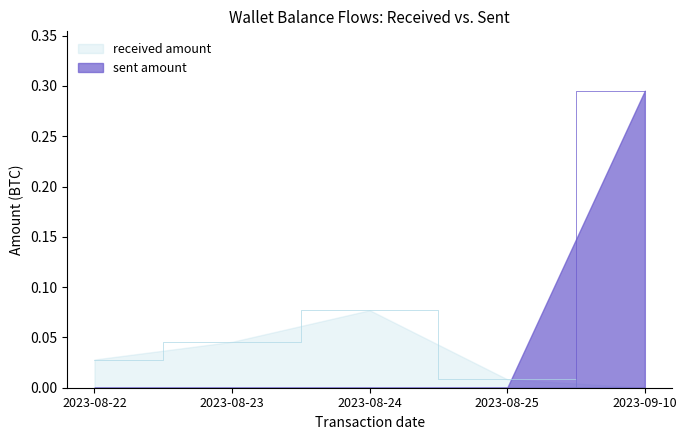

Between which two adjacent categories do received amount and sent amount first intersect?

2023-08-25 and 2023-09-10